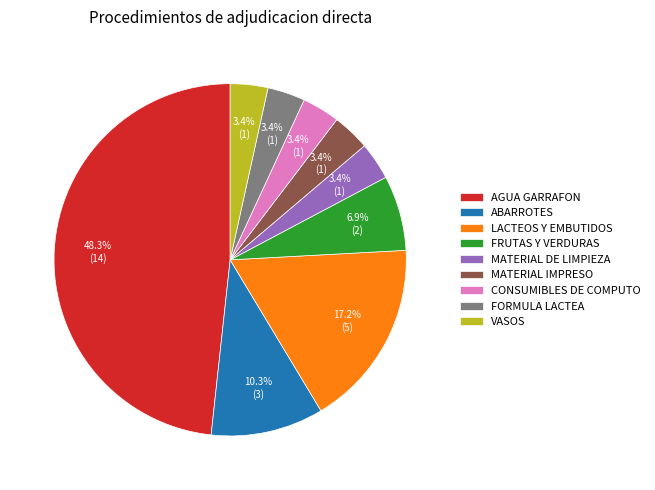

What percentage is the FRUTAS Y VERDURAS slice, to the nearest percent?

7%